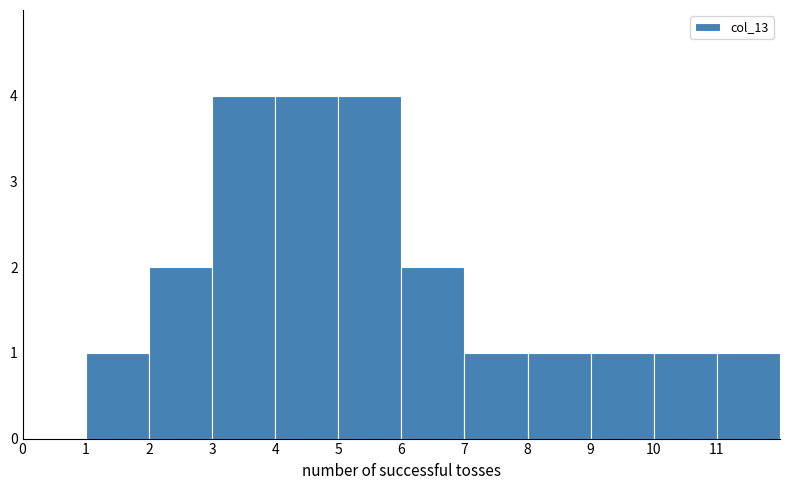

Reading left to right, transcribe this chart: for each bar, give the range it covers on the x-axis and its height. The values are not printed on the chart, so give them approximately, as read against the axis.

1 to 2: 1
2 to 3: 2
3 to 4: 4
4 to 5: 4
5 to 6: 4
6 to 7: 2
7 to 8: 1
8 to 9: 1
9 to 10: 1
10 to 11: 1
11 to 12: 1